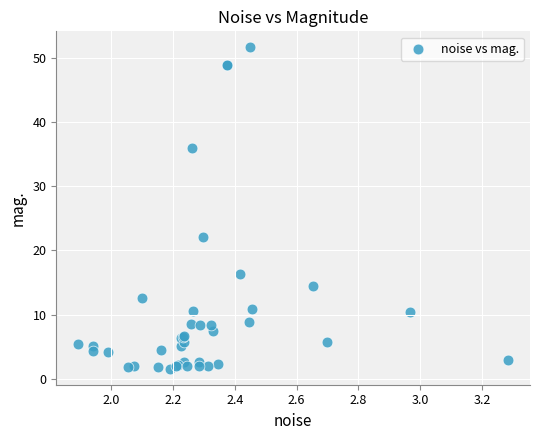

What Y value in the scatter plot is closest to 26?

22.0